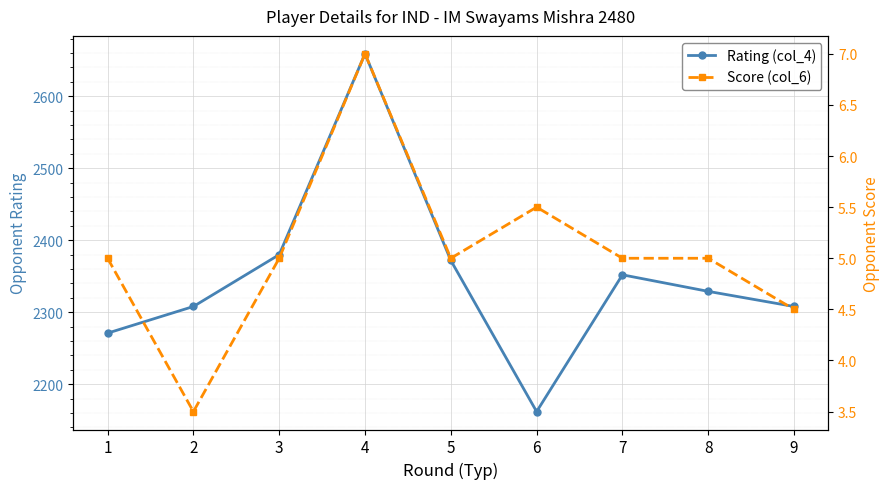

Is the value of Score (col_6) at 7 greater than the value of Rating (col_4) at 5?

No